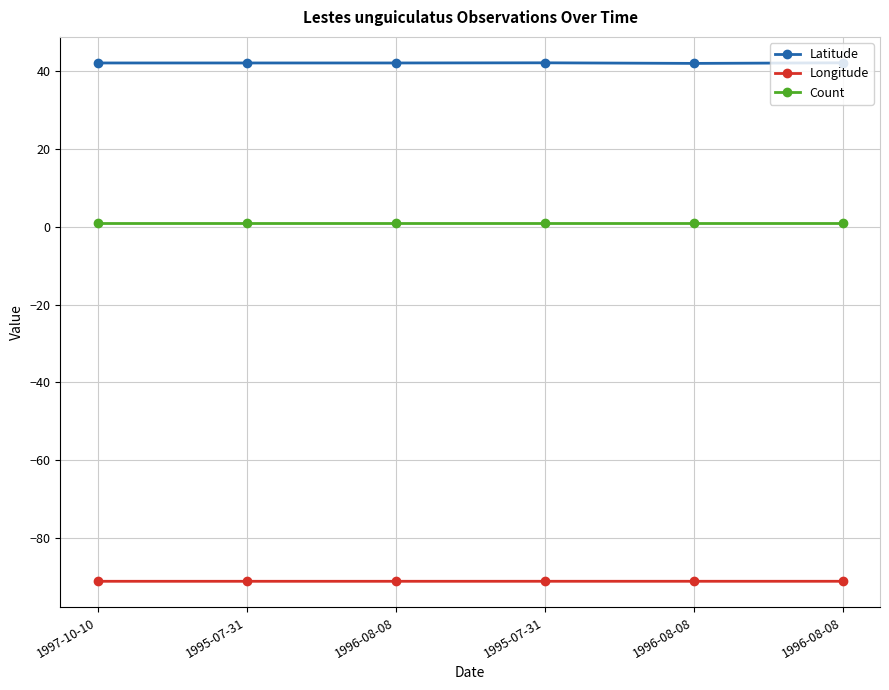

Does the chart have visible grid lines?

Yes